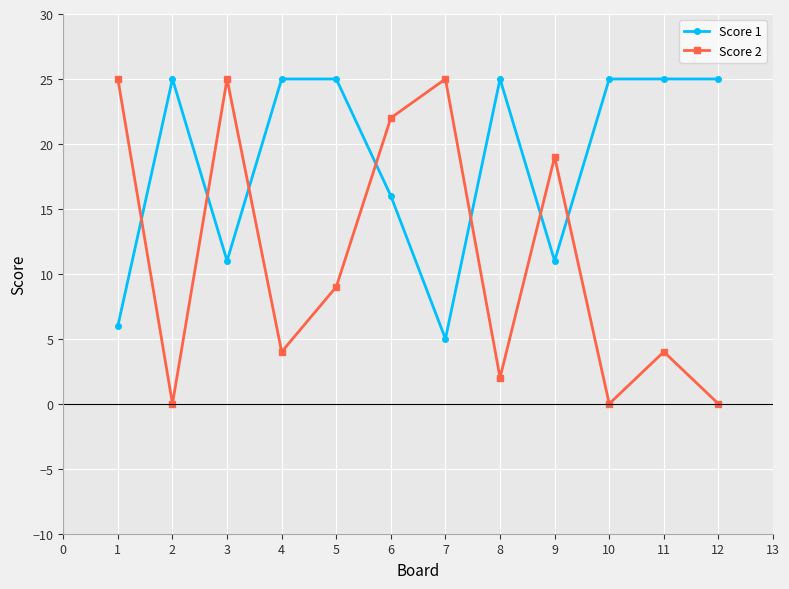

Count the number of data series in this chart.

2